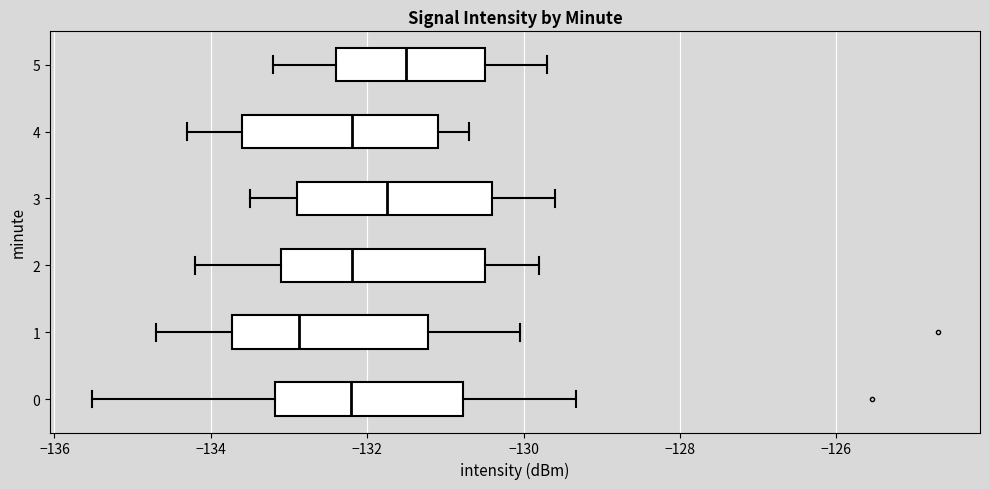

Reading bottom to top, read every box against the x-axis: the position of its median line, the range the box covers, and the ends of its whiskers. The values are not printed on the chart, so give them approximately, as read against the axis.

0: median -132.2, box -133.2 to -130.8, whiskers -135.6 to -129.4
1: median -132.8, box -133.8 to -131.2, whiskers -134.8 to -130.0
2: median -132.2, box -133.0 to -130.4, whiskers -134.2 to -129.8
3: median -131.8, box -132.8 to -130.4, whiskers -133.4 to -129.6
4: median -132.2, box -133.6 to -131.0, whiskers -134.2 to -130.6
5: median -131.4, box -132.4 to -130.4, whiskers -133.2 to -129.6